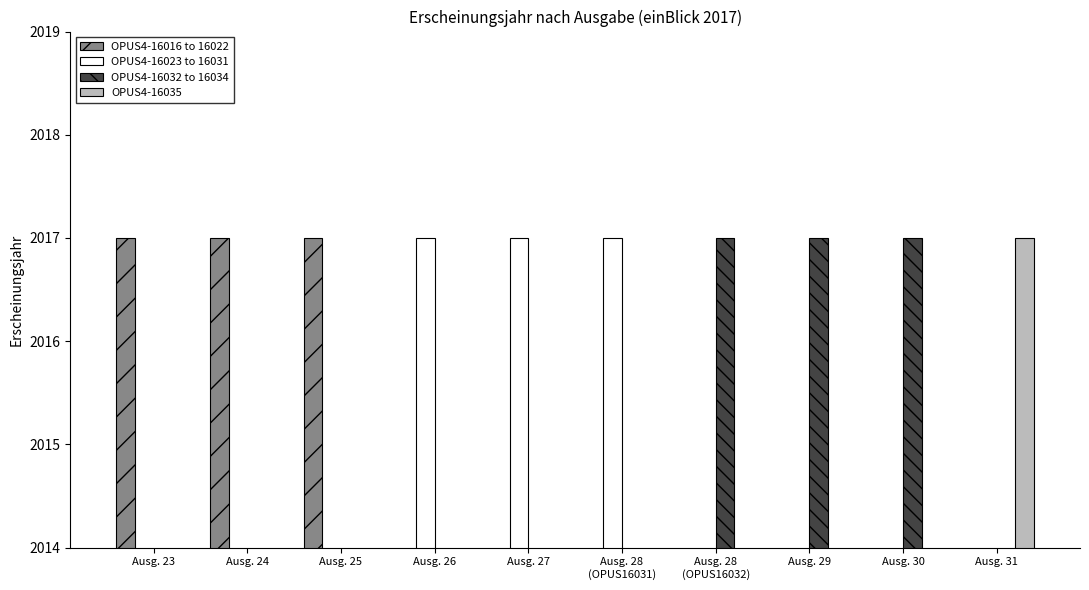

How many bars are there in total?

40